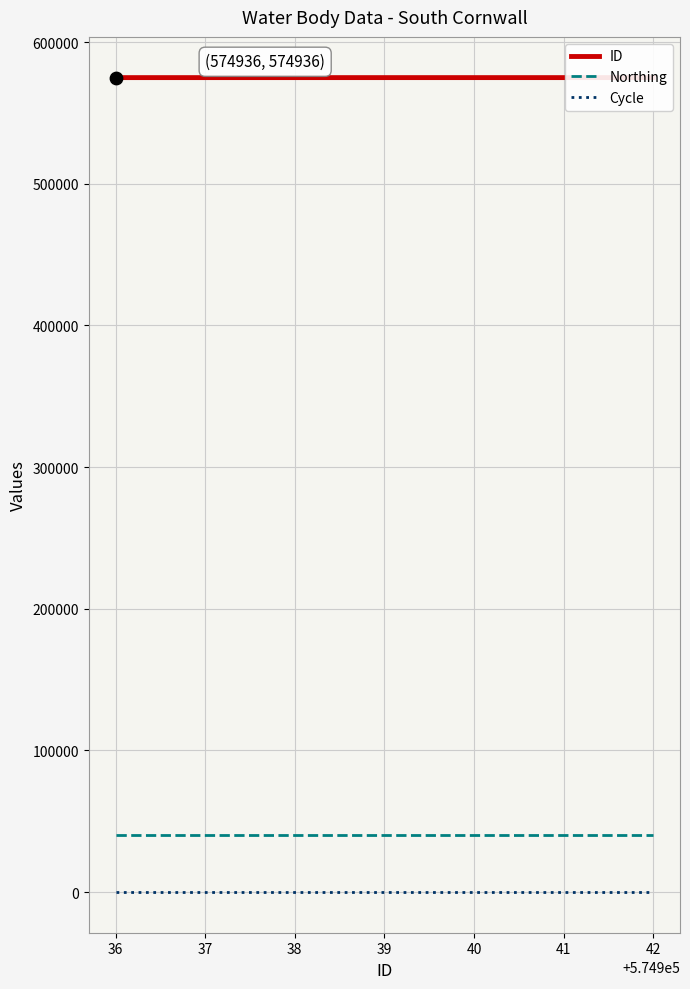

Which series has the largest total across all categories?

ID